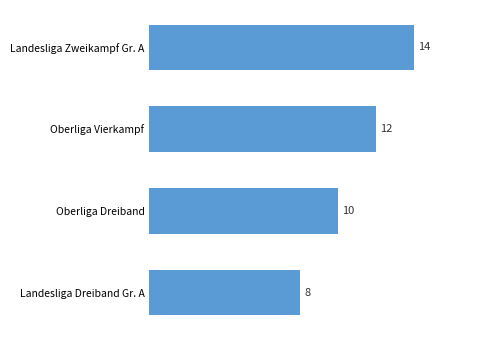

What is the sum of all values?

44